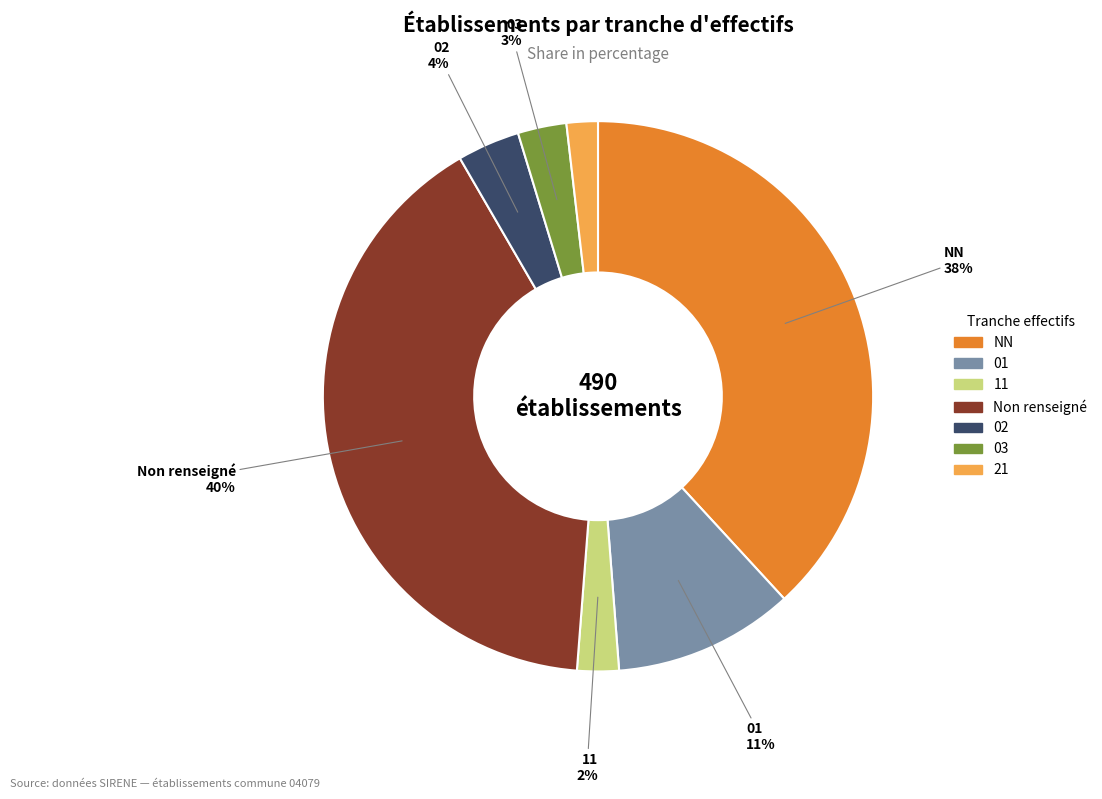

To the nearest percent, what is the average slice percentage?

14%